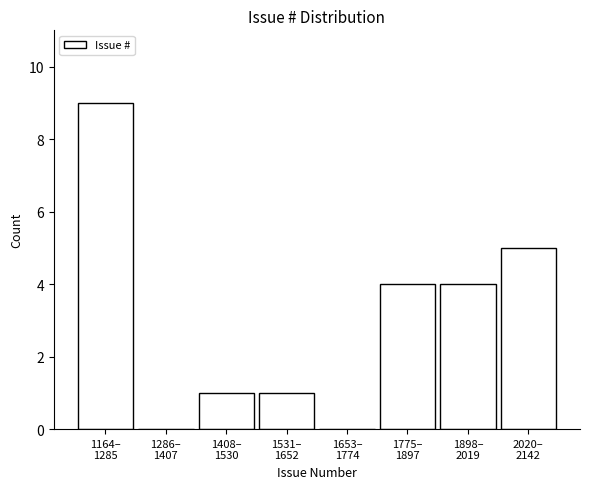

What is the greatest value displayed?

9